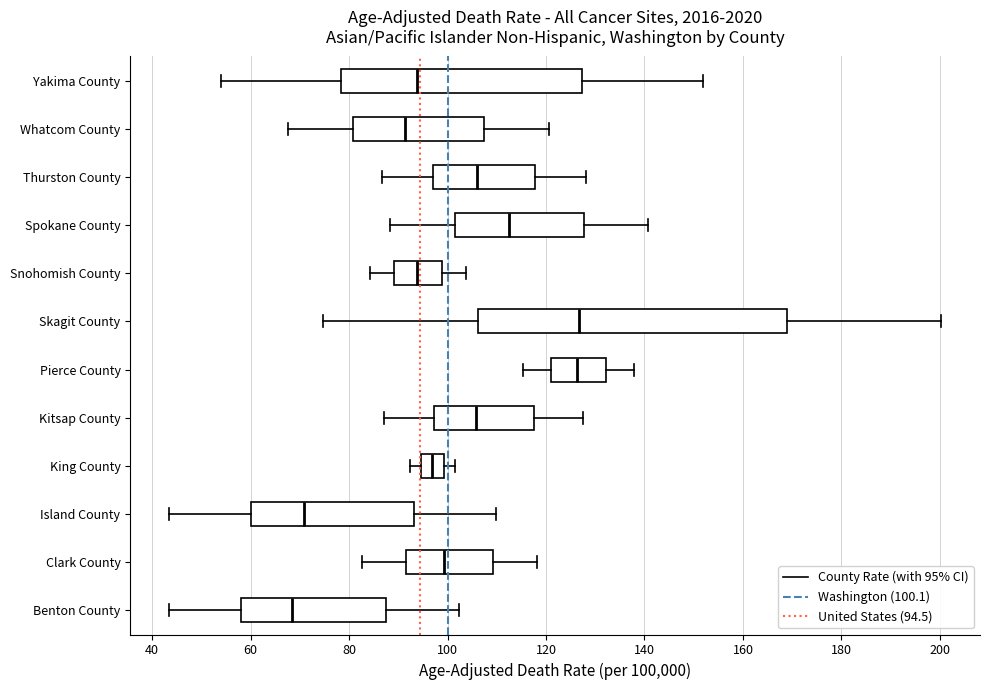

Reading bottom to top, read every box against the x-axis: the position of its median line, the range the box covers, and the ends of its whiskers. The values are not printed on the chart, so give them approximately, as read against the axis.

Benton County: median 68, box 58 to 88, whiskers 44 to 102
Clark County: median 100, box 92 to 110, whiskers 82 to 118
Island County: median 70, box 60 to 94, whiskers 44 to 110
King County: median 96, box 94 to 100, whiskers 92 to 102
Kitsap County: median 106, box 98 to 118, whiskers 88 to 128
Pierce County: median 126, box 122 to 132, whiskers 116 to 138
Skagit County: median 126, box 106 to 168, whiskers 74 to 200
Snohomish County: median 94, box 90 to 98, whiskers 84 to 104
Spokane County: median 112, box 102 to 128, whiskers 88 to 140
Thurston County: median 106, box 98 to 118, whiskers 86 to 128
Whatcom County: median 92, box 80 to 108, whiskers 68 to 120
Yakima County: median 94, box 78 to 128, whiskers 54 to 152